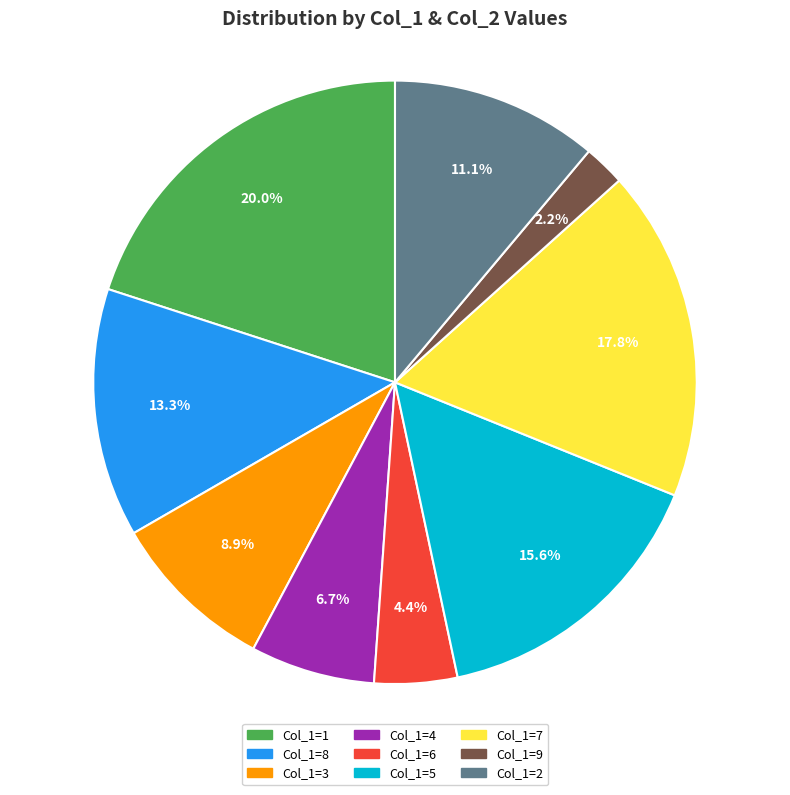

Is Col_1=5 the majority of the pie?

No